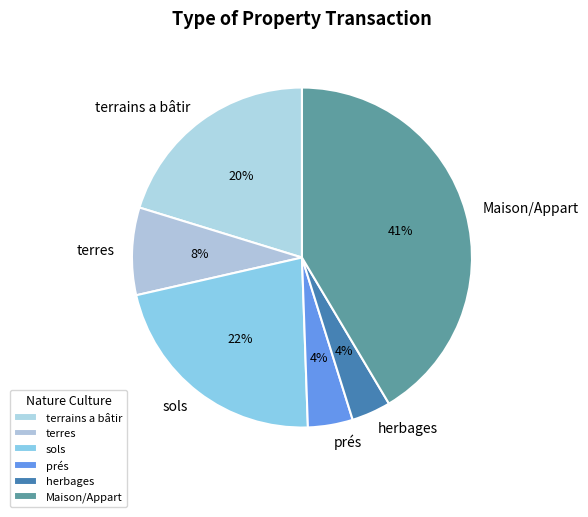

Which has a higher value, terres or Maison/Appart?

Maison/Appart